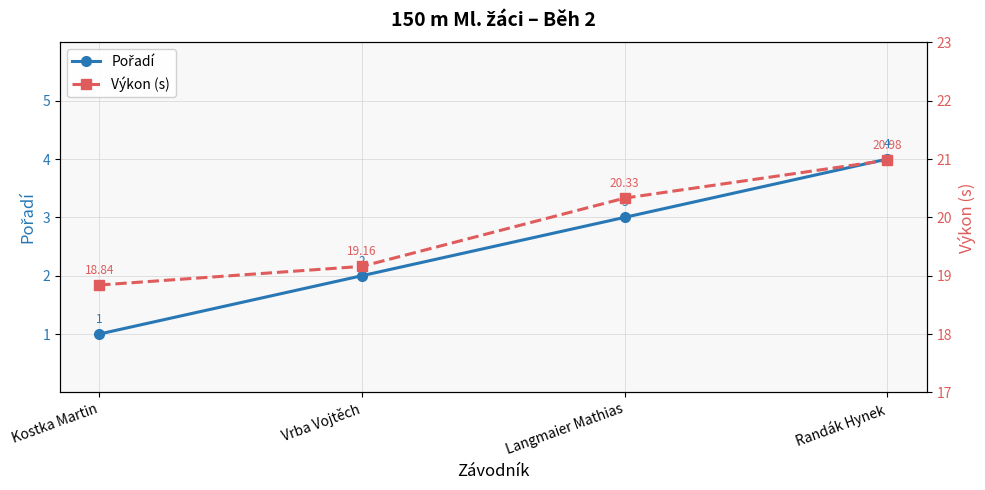

True or false: Výkon (s) and Pořadí cross at least once.

False